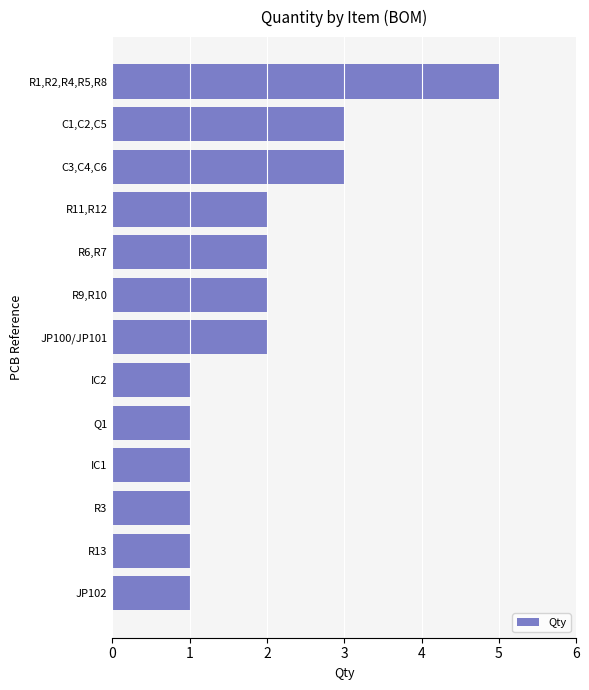

True or false: the data shows 2 at IC2.

False